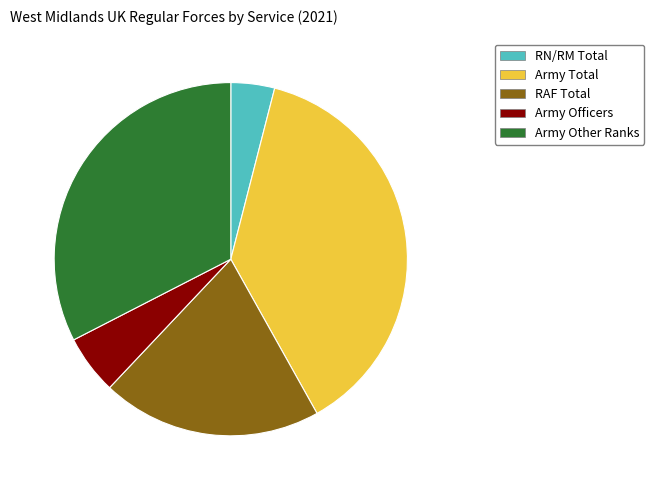

What is the smallest slice in the pie chart?

RN/RM Total